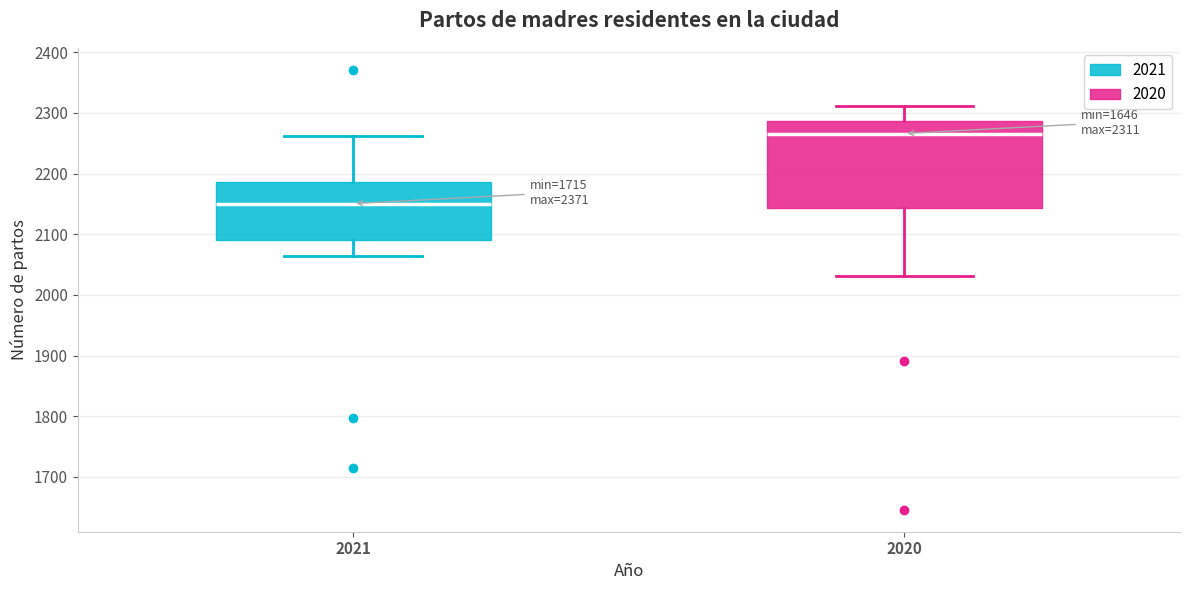

Which box has the lowest median line?

2021